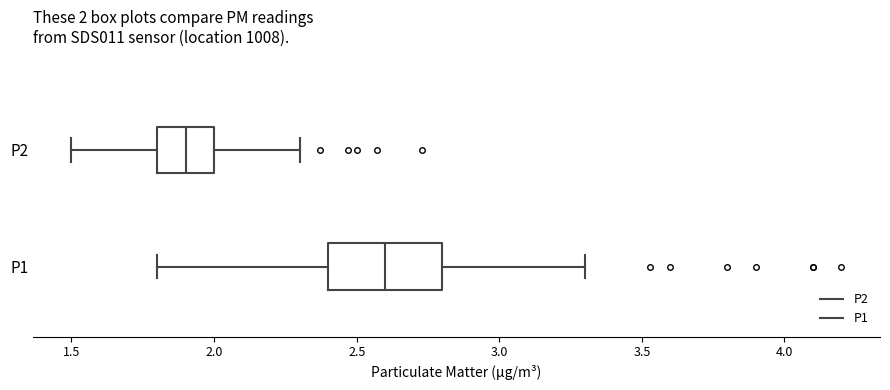

Which box's median line is the furthest to the left?

P2